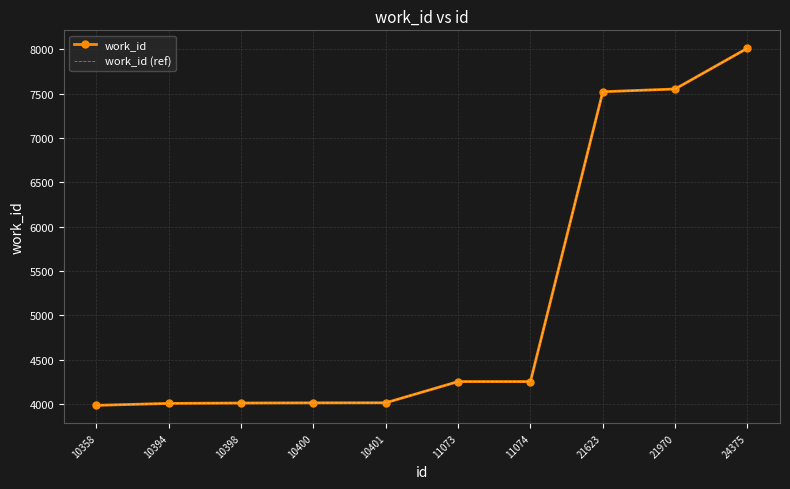

The value of work_id (ref) at 10398 is 4013. True or false?

True